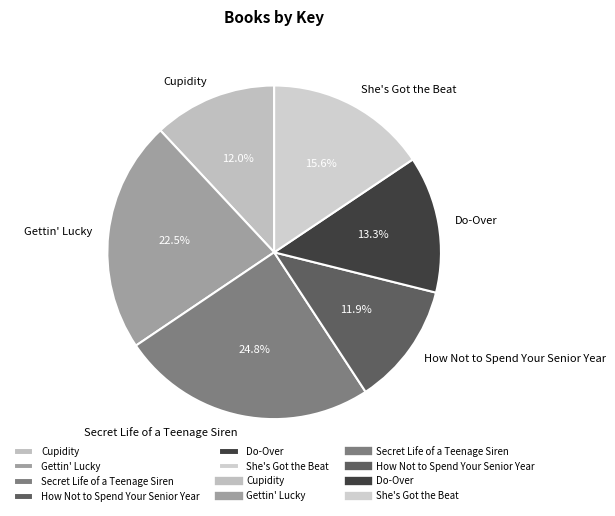

Is it true that Do-Over is 13% of the pie?

True